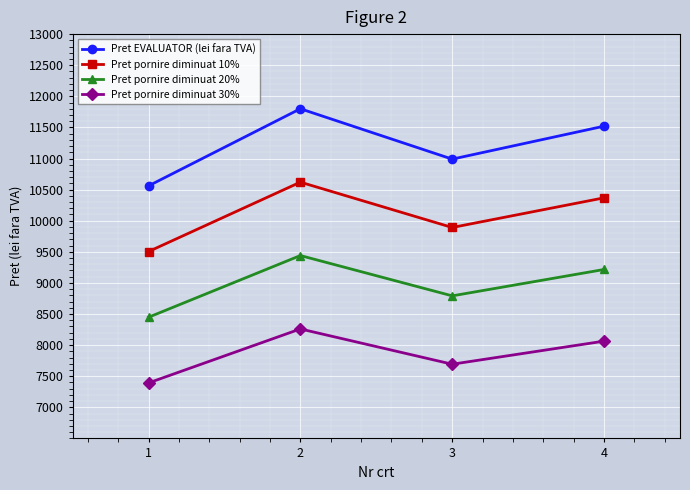

Rank the series at 3 from lowest to highest value.

Pret pornire diminuat 30%, Pret pornire diminuat 20%, Pret pornire diminuat 10%, Pret EVALUATOR (lei fara TVA)